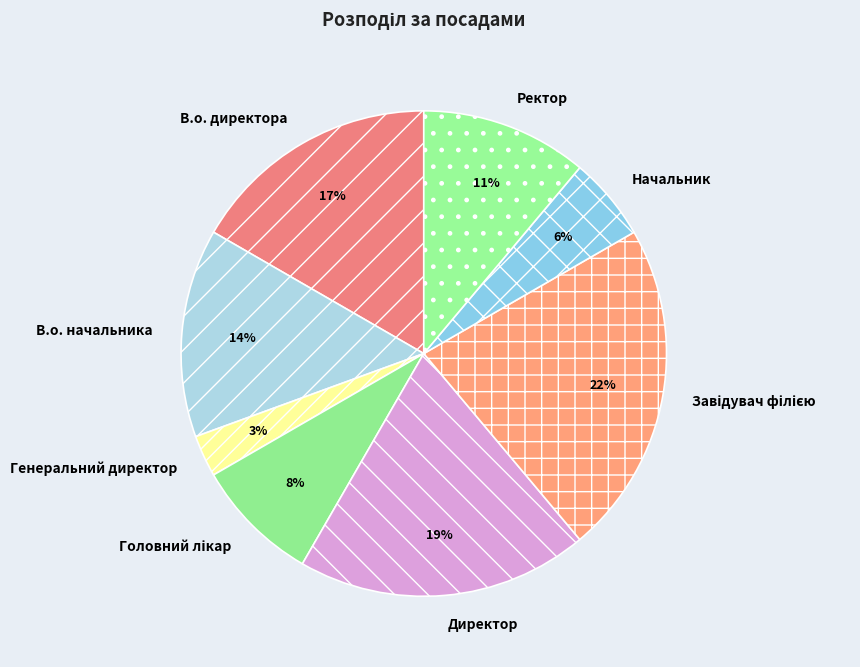

The Начальник slice represents 6% of the pie. True or false?

True